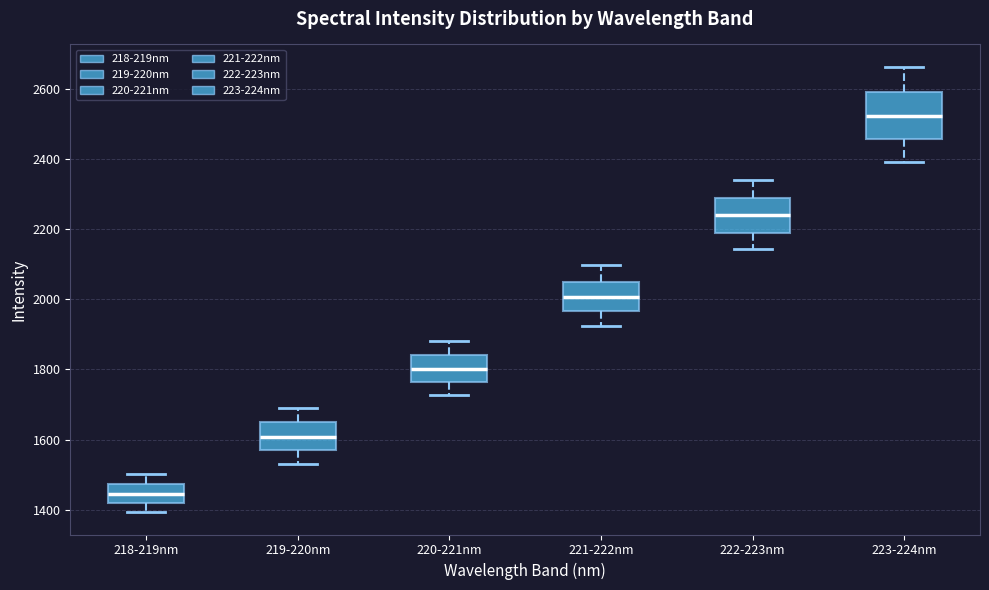

Reading left to right, read every box against the y-axis: the position of its median line, the range the box covers, and the ends of its whiskers. The values are not printed on the chart, so give them approximately, as read against the axis.

218-219nm: median 1440, box 1420 to 1480, whiskers 1400 to 1500
219-220nm: median 1600, box 1560 to 1640, whiskers 1520 to 1700
220-221nm: median 1800, box 1760 to 1840, whiskers 1720 to 1880
221-222nm: median 2000, box 1960 to 2040, whiskers 1920 to 2100
222-223nm: median 2240, box 2200 to 2300, whiskers 2140 to 2340
223-224nm: median 2520, box 2460 to 2600, whiskers 2400 to 2660